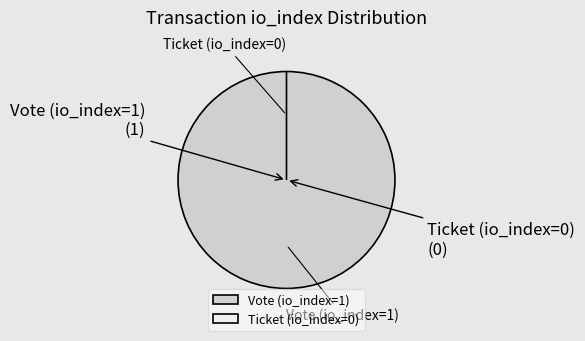

Is the sum of Vote (io_index=1) and Ticket (io_index=0) greater than half?

Yes